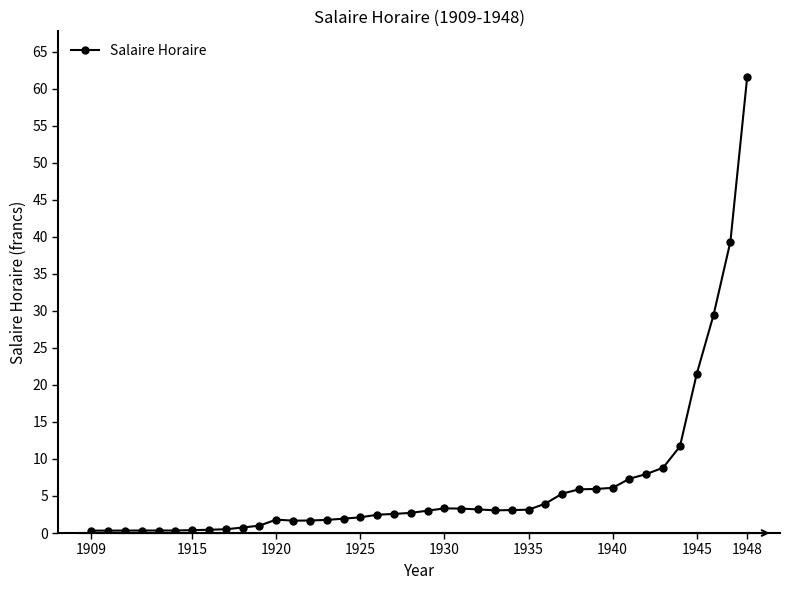

What is the sum of all values?

260.9